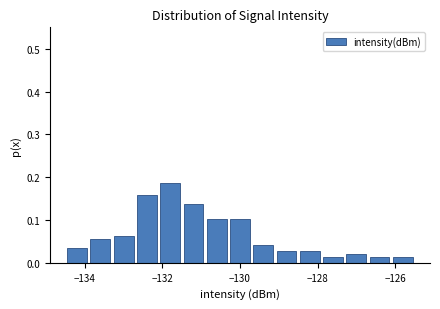

Read against the x-axis, roughly where is the centre of the tallest bar?

-131.8